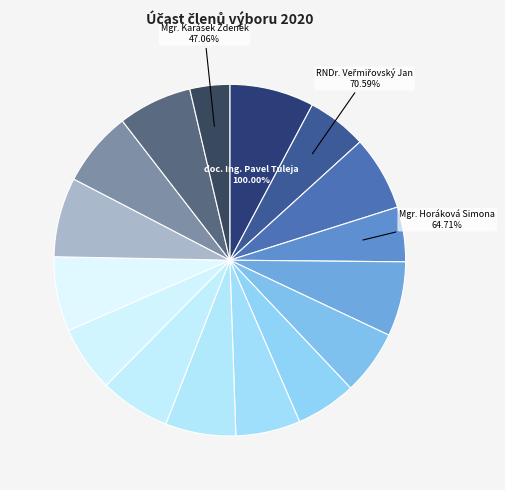

Is Mgr. Grosová Alena the majority of the pie?

No